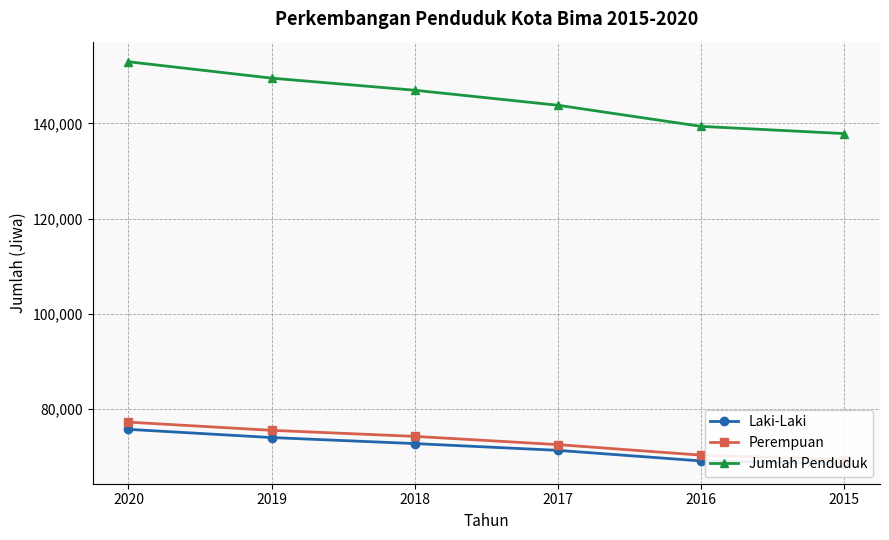

Reading right to left, list all the values displayed in this chart.

Laki-Laki: 2015=68510	2016=69076	2017=71298	2018=72722	2019=73990	2020=75713
Perempuan: 2015=69341	2016=70290	2017=72506	2018=74237	2019=75508	2020=77228
Jumlah Penduduk: 2015=137851	2016=139366	2017=143804	2018=146959	2019=149498	2020=152941